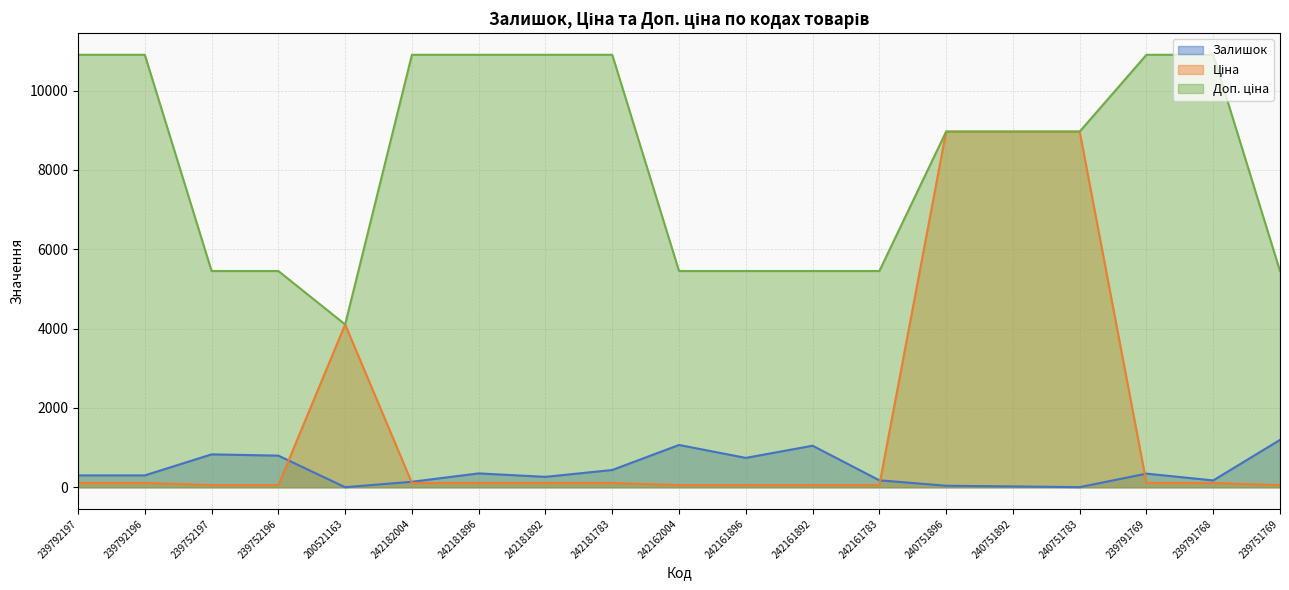

Reading left to right, list all the values displayed in this chart.

Залишок: 239792197=300.0	239792196=300.0	239752197=830.0	239752196=798.0	200521163=2.0	242182004=139.0	242181896=350.0	242181892=263.0	242181783=436.0	242162004=1067.0	242161896=741.0	242161892=1048.0	242161783=176.0	240751896=39.0	240751892=22.0	240751783=4.0	239791769=344.0	239791768=173.0	239751769=1195.0
Ціна: 239792197=109.0	239792196=109.0	239752197=54.5	239752196=54.5	200521163=4104.5	242182004=109.0	242181896=109.0	242181892=109.0	242181783=109.0	242162004=54.5	242161896=54.5	242161892=54.5	242161783=54.5	240751896=8966.9	240751892=8966.9	240751783=8966.9	239791769=109.0	239791768=109.0	239751769=54.5
Доп. ціна: 239792197=10903.0	239792196=10903.0	239752197=5452.0	239752196=5452.0	200521163=4105.0	242182004=10903.0	242181896=10903.0	242181892=10903.0	242181783=10903.0	242162004=5452.0	242161896=5452.0	242161892=5452.0	242161783=5452.0	240751896=8966.9	240751892=8966.9	240751783=8966.9	239791769=10903.0	239791768=10903.0	239751769=5452.0